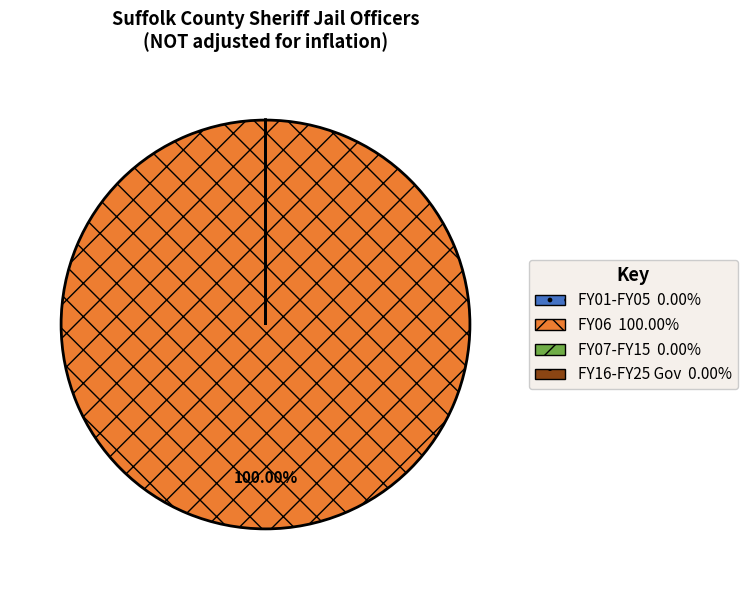

Does any single category account for the majority?

Yes